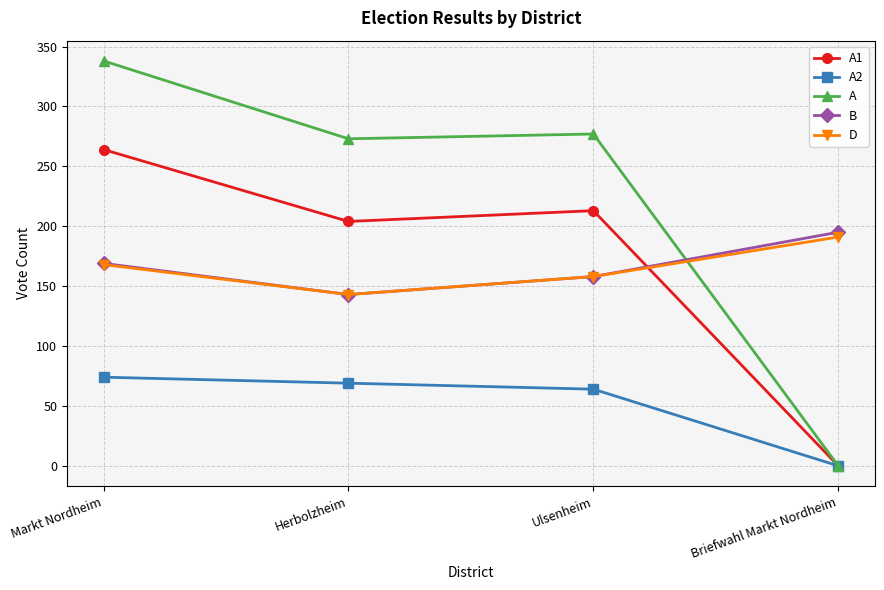

Where is the first local maximum for A?

Ulsenheim